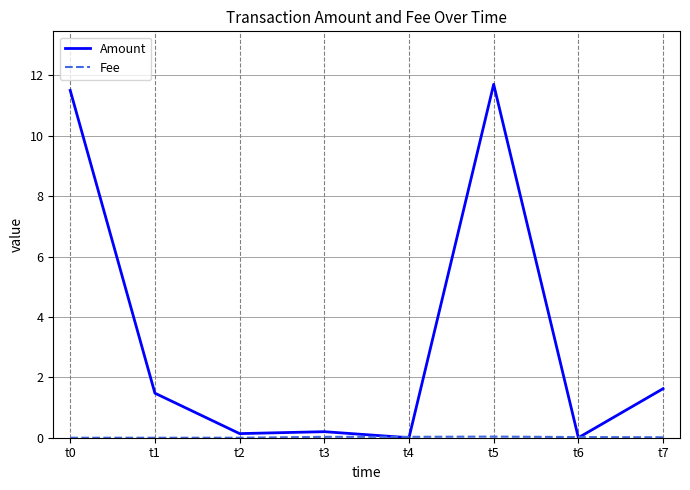

What is the maximum value for Amount?

11.7